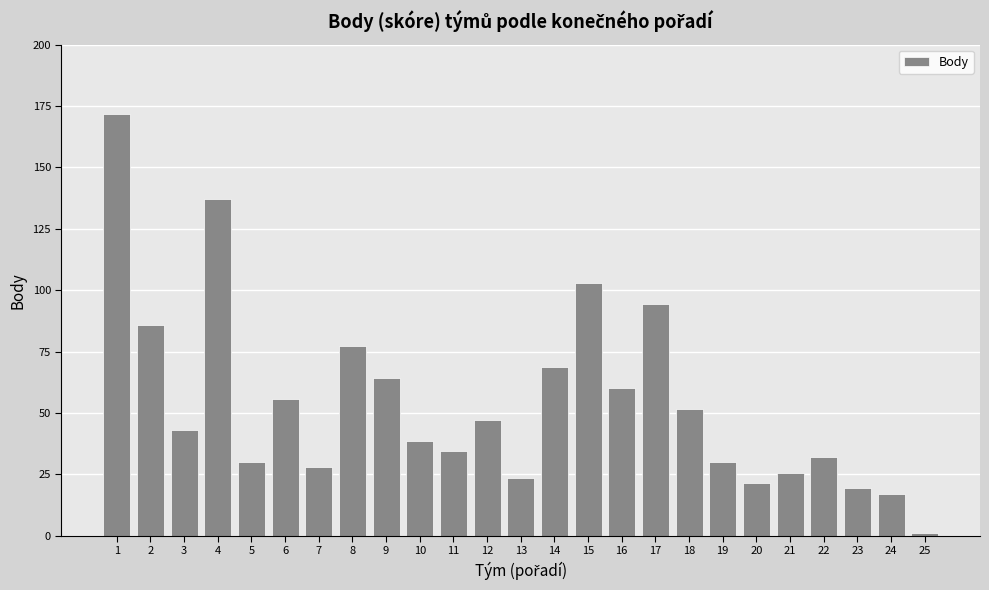

What is the sum of the values at 11 and 18?

85.8